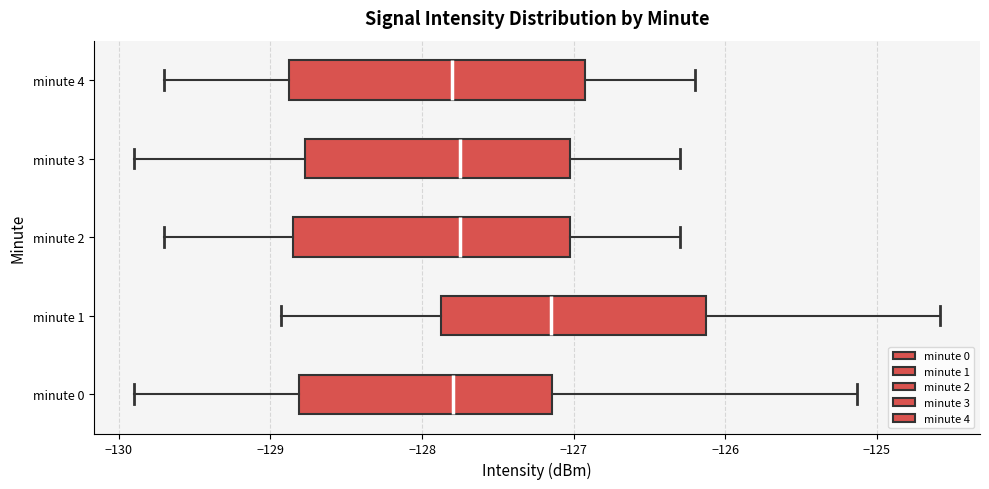

Which box's median line is the furthest to the right?

minute 1